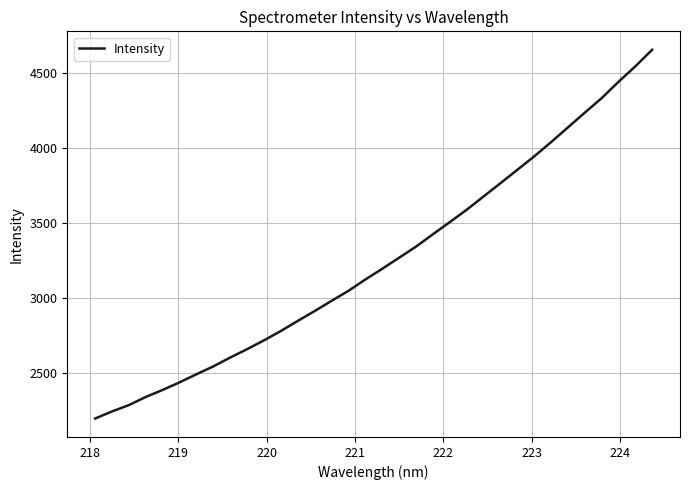

What is the minimum value shown in the chart?

2195.0